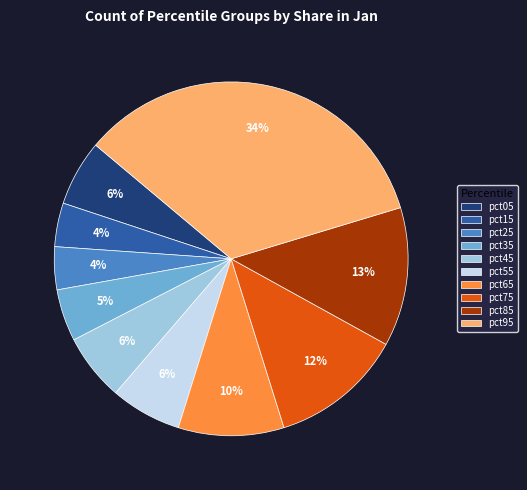

Which has a higher value, pct15 or pct65?

pct65